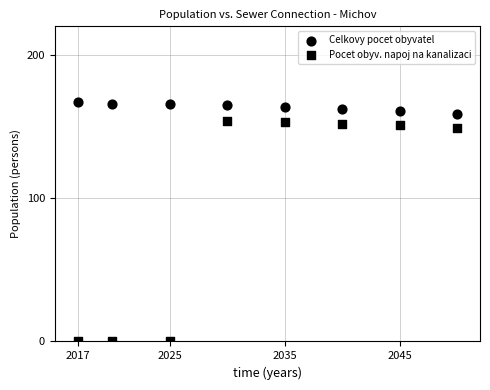

Count the number of points in this scatter plot.

16